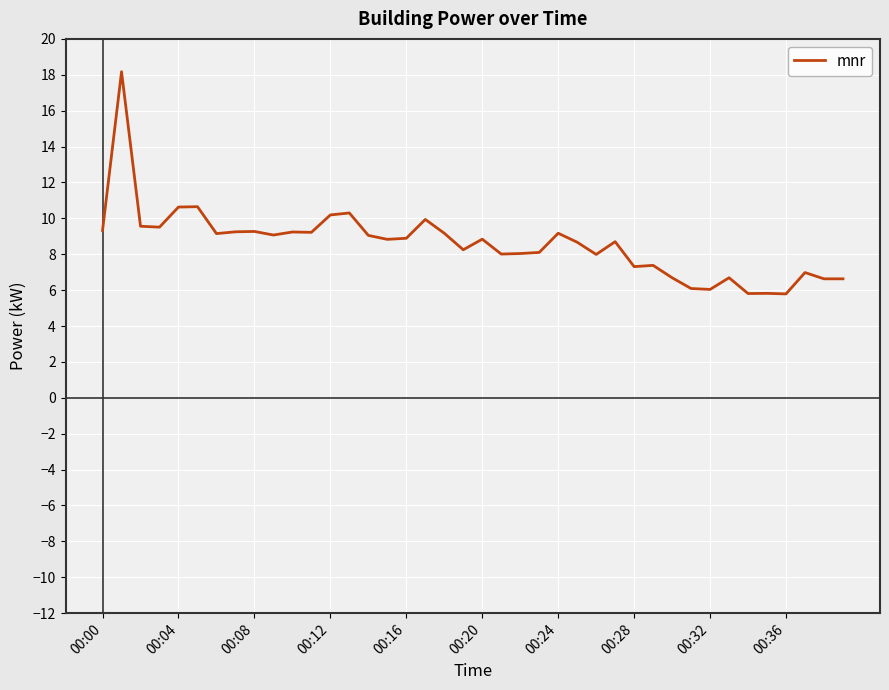

What is the greatest value displayed?

18.2